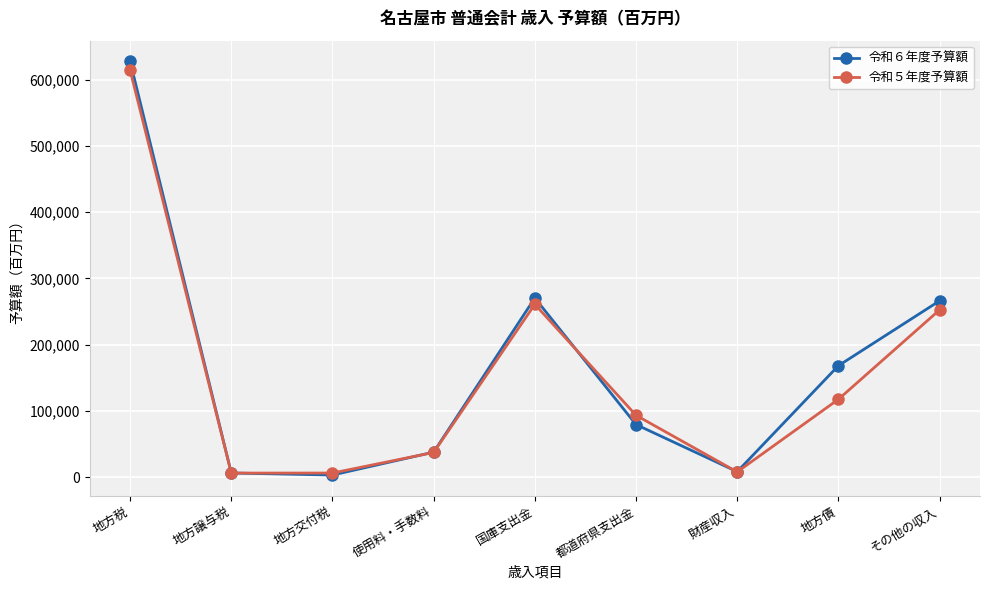

How many interior local peaks does the 令和５年度予算額 series have?

1